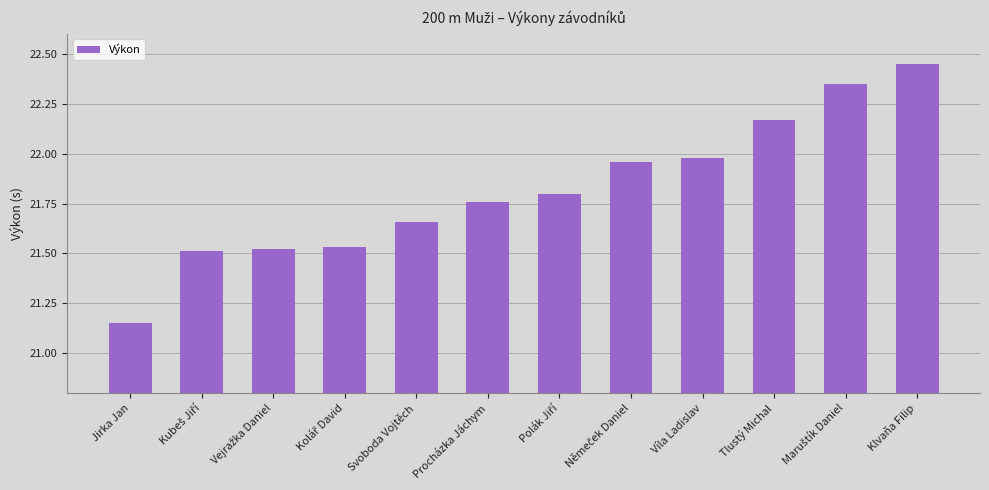

Where is the data nearest to the value 21?

Jirka Jan